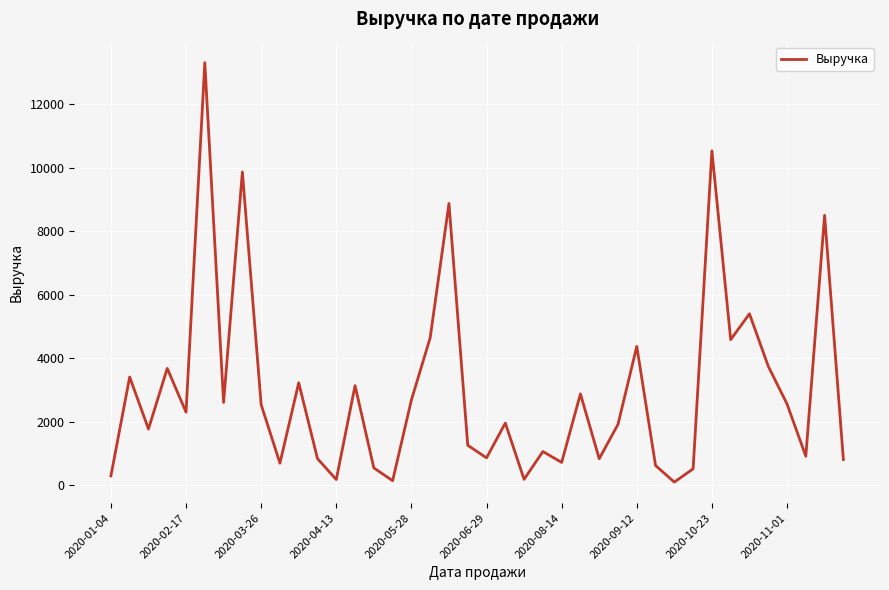

What is the sum of all values?

118956